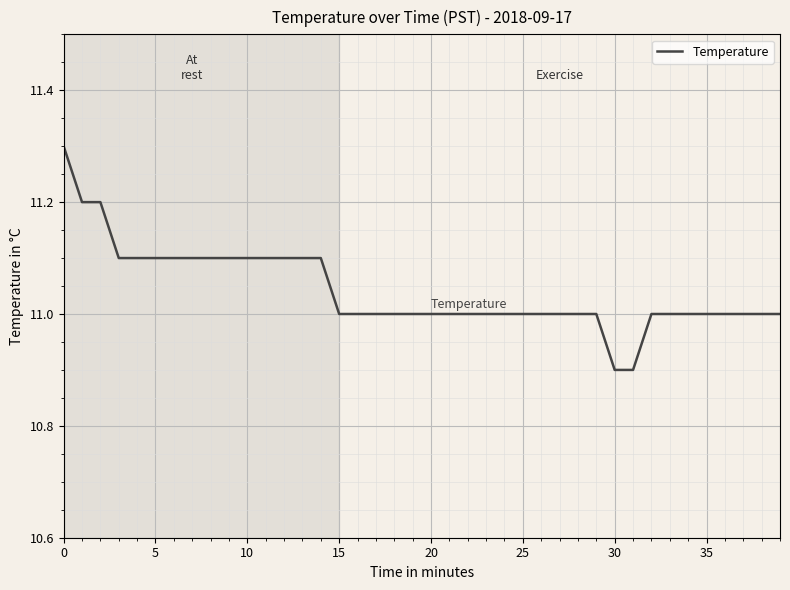

What is the minimum value shown in the chart?

10.9